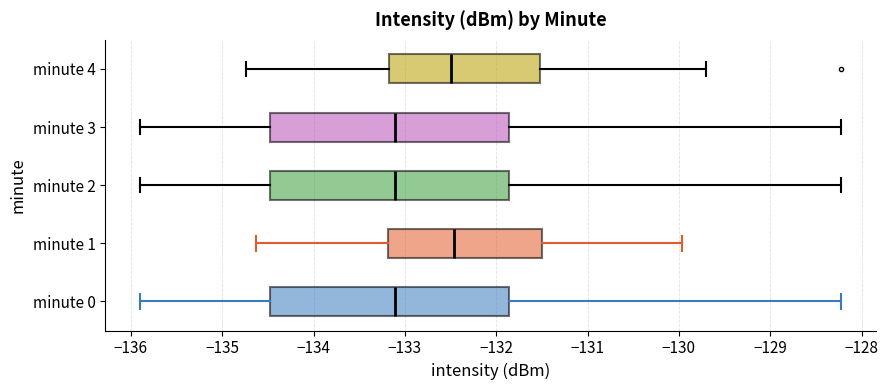

Reading bottom to top, transcribe this box plot: for each box, give where its median line is, the range the box spans, and where its two whiskers end, as read against the x-axis. The values are not printed on the chart, so give them approximately, as read against the axis.

minute 0: median -133.1, box -134.5 to -131.9, whiskers -135.9 to -128.2
minute 1: median -132.5, box -133.2 to -131.5, whiskers -134.6 to -130.0
minute 2: median -133.1, box -134.5 to -131.9, whiskers -135.9 to -128.2
minute 3: median -133.1, box -134.5 to -131.9, whiskers -135.9 to -128.2
minute 4: median -132.5, box -133.2 to -131.5, whiskers -134.7 to -129.7